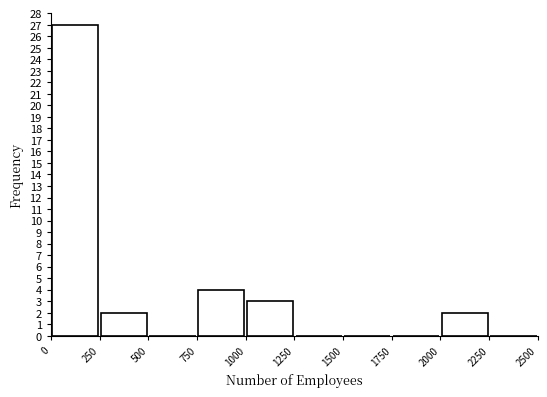

Reading left to right, list every bar in this chart as the range it spans on the x-axis followed by its height. The values are not printed on the chart, so give them approximately, as read against the axis.

0 to 250: 27
250 to 500: 2
500 to 750: 0
750 to 1000: 4
1000 to 1250: 3
1250 to 1500: 0
1500 to 1750: 0
1750 to 2000: 0
2000 to 2250: 2
2250 to 2500: 0